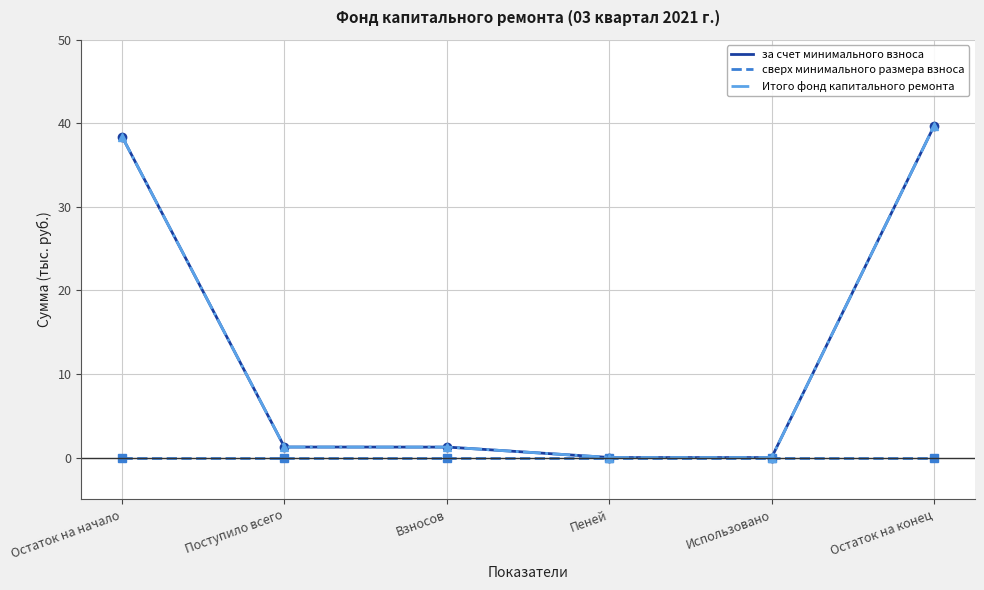

Is it true that за счет минимального взноса equals 2.1 at Взносов?

False